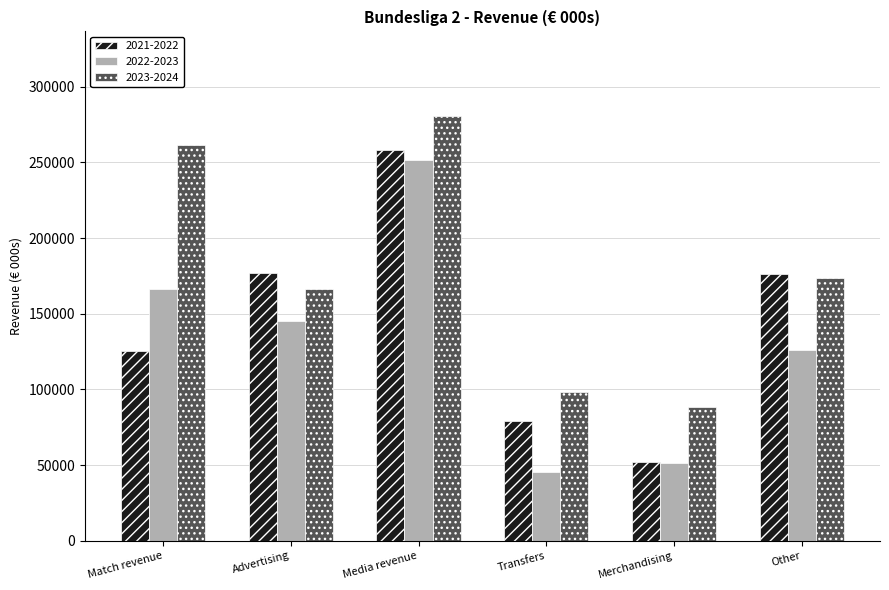

What is the minimum value for 2023-2024?

88051